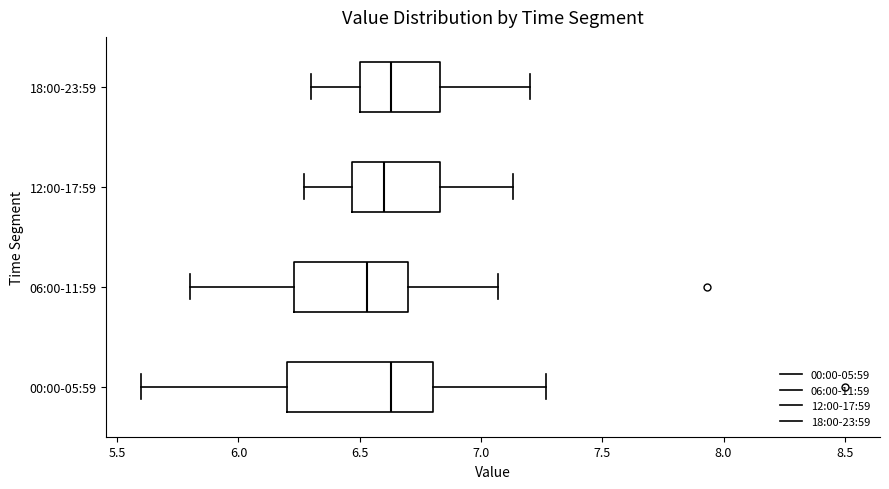

Reading bottom to top, read every box against the x-axis: the position of its median line, the range the box covers, and the ends of its whiskers. The values are not printed on the chart, so give them approximately, as read against the axis.

00:00-05:59: median 6.65, box 6.20 to 6.80, whiskers 5.60 to 7.25
06:00-11:59: median 6.55, box 6.25 to 6.70, whiskers 5.80 to 7.05
12:00-17:59: median 6.60, box 6.45 to 6.85, whiskers 6.25 to 7.15
18:00-23:59: median 6.65, box 6.50 to 6.85, whiskers 6.30 to 7.20